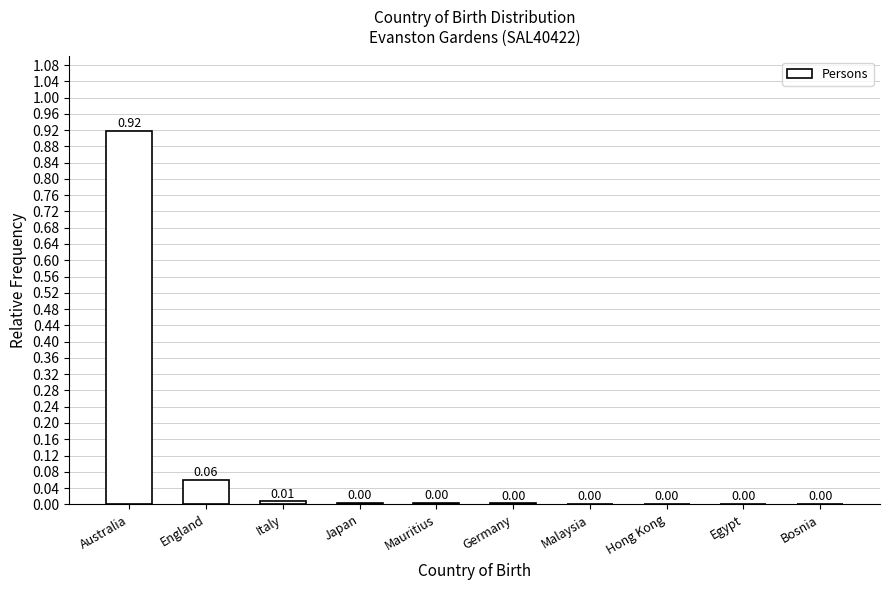

What is the sum of all values?

1.0